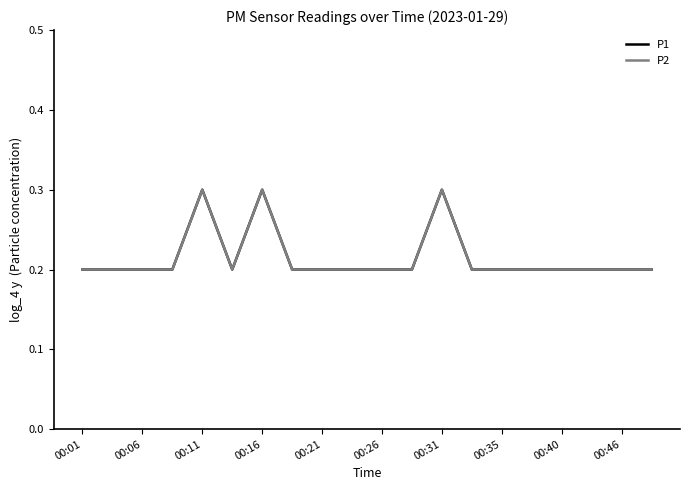

Does the chart display data point markers on the line(s)?

No